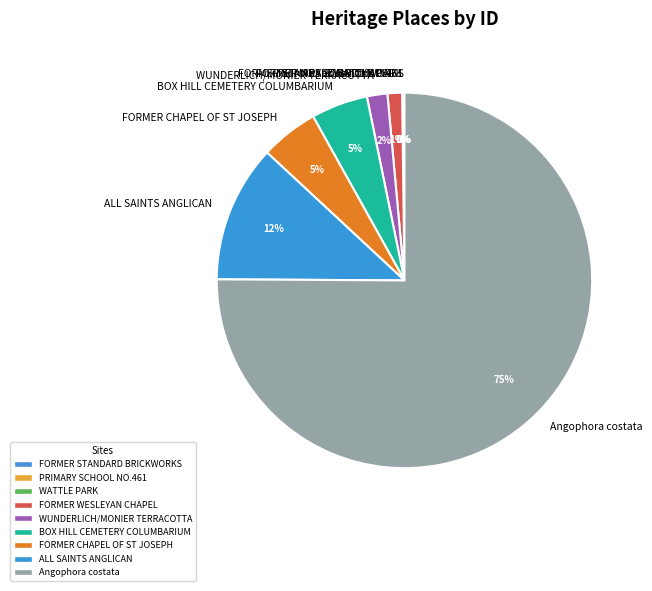

Between BOX HILL CEMETERY COLUMBARIUM and ALL SAINTS ANGLICAN, which is larger?

ALL SAINTS ANGLICAN